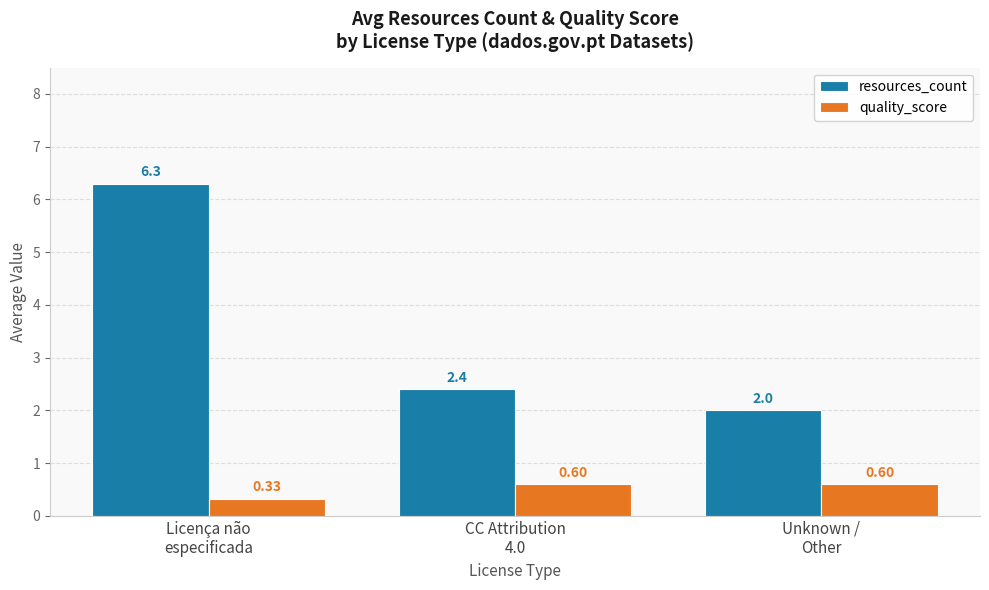

How many values in the resources_count series exceed 2?

2